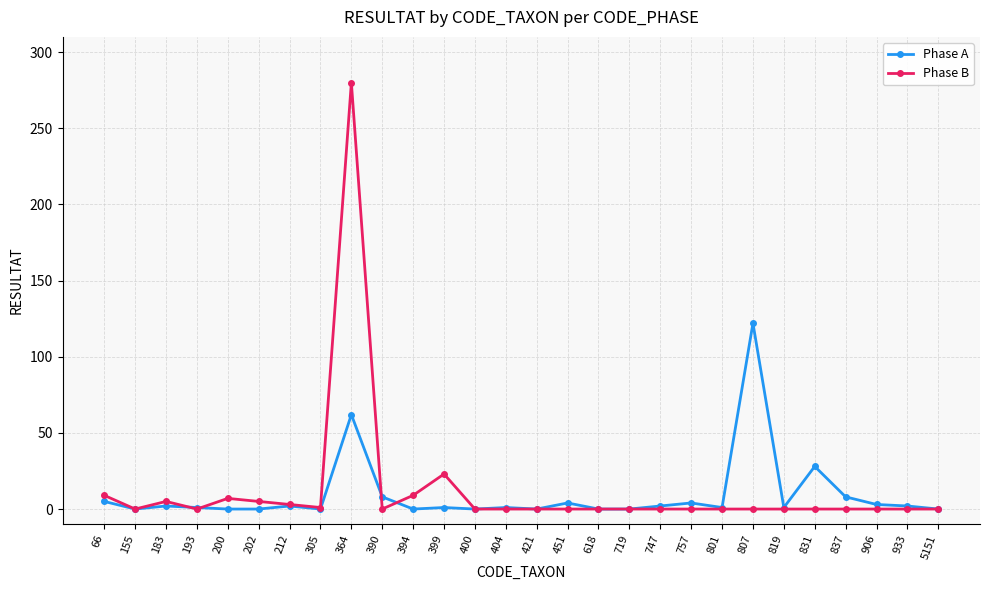

Which category has the highest value in the Phase B series?

364